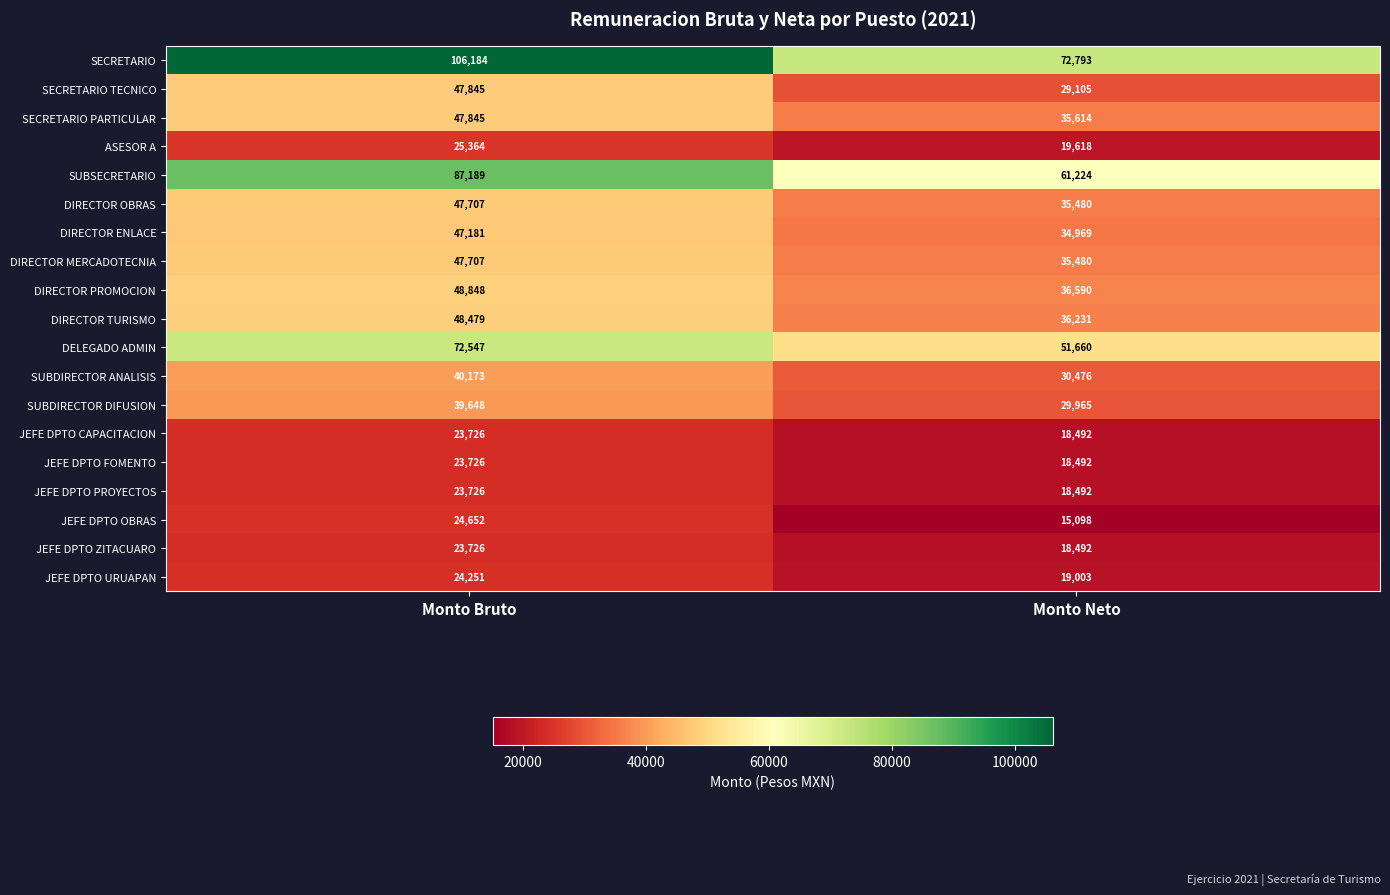

Is it true that ASESOR A equals 25364 at Monto Bruto?

True